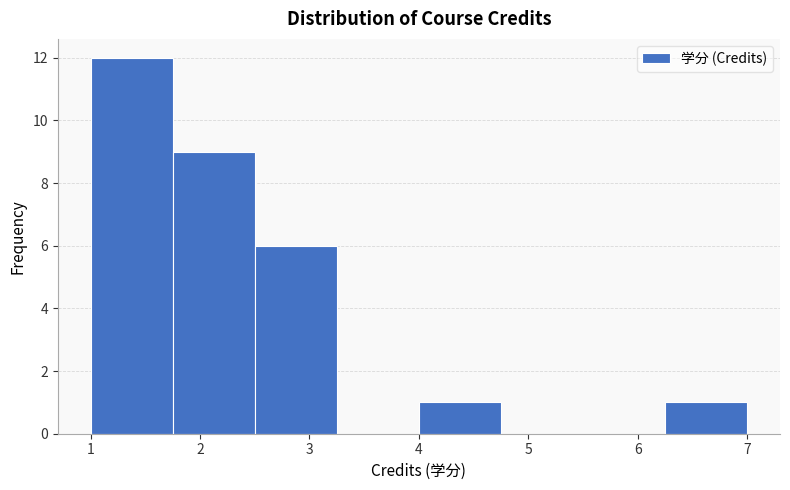

Reading left to right, list every bar in this chart as the range it spans on the x-axis followed by its height. Neither the bar edges nor the heights are printed on the chart, so give them approximately, as read against the axes.

1.00 to 1.75: 12
1.75 to 2.50: 9
2.50 to 3.25: 6
3.25 to 4.00: 0
4.00 to 4.75: 1
4.75 to 5.50: 0
5.50 to 6.25: 0
6.25 to 7.00: 1